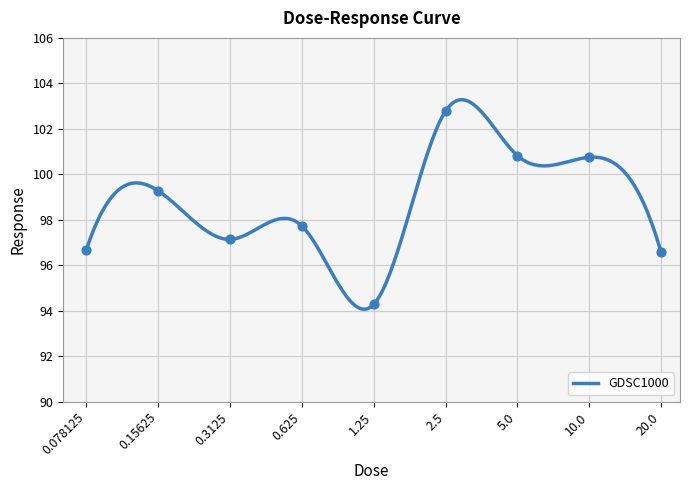

Between 1.25 and 0.3125, which is larger?

0.3125